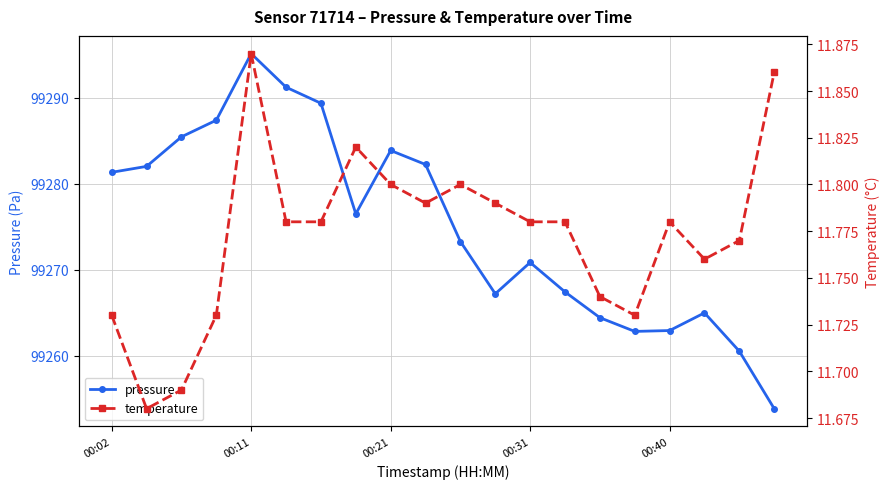

How many values in the pressure series are below 99276?

10